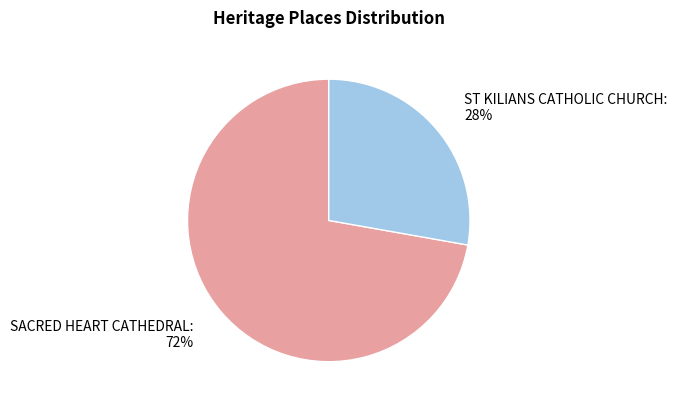

Is there any slice that represents more than half of the pie?

Yes